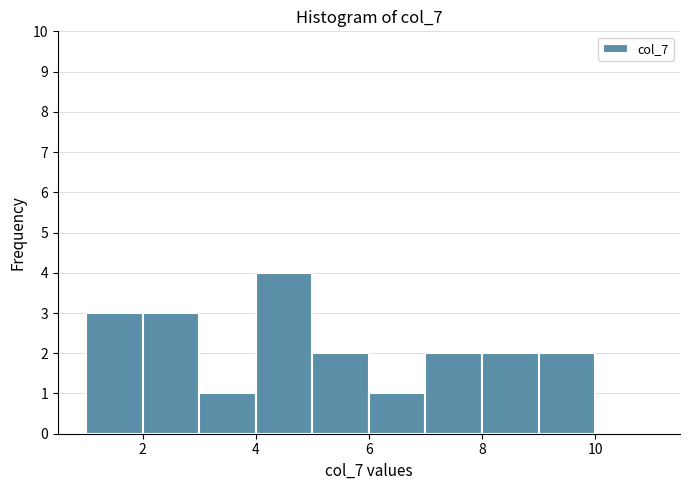

Which range on the x-axis has the tallest bar?

4 to 5